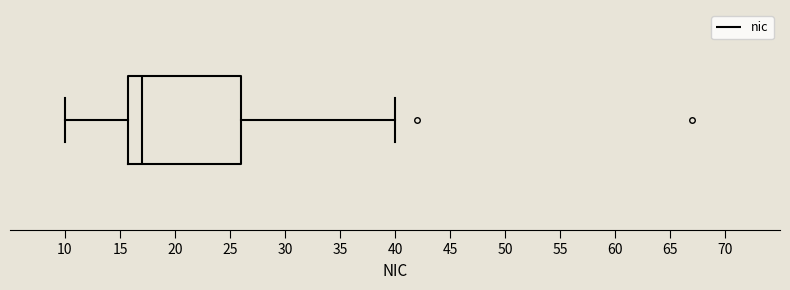

Read this box plot against the x-axis: the position of the median line, the range covered by the box, and the ends of both whiskers. The values are not printed on the chart, so give them approximately, as read against the axis.

median 17, box 16 to 26, whiskers 10 to 40